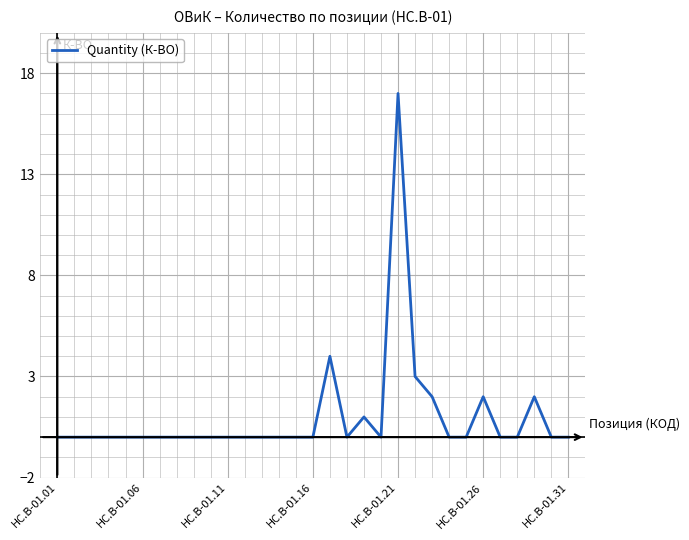

What is the greatest value displayed?

17